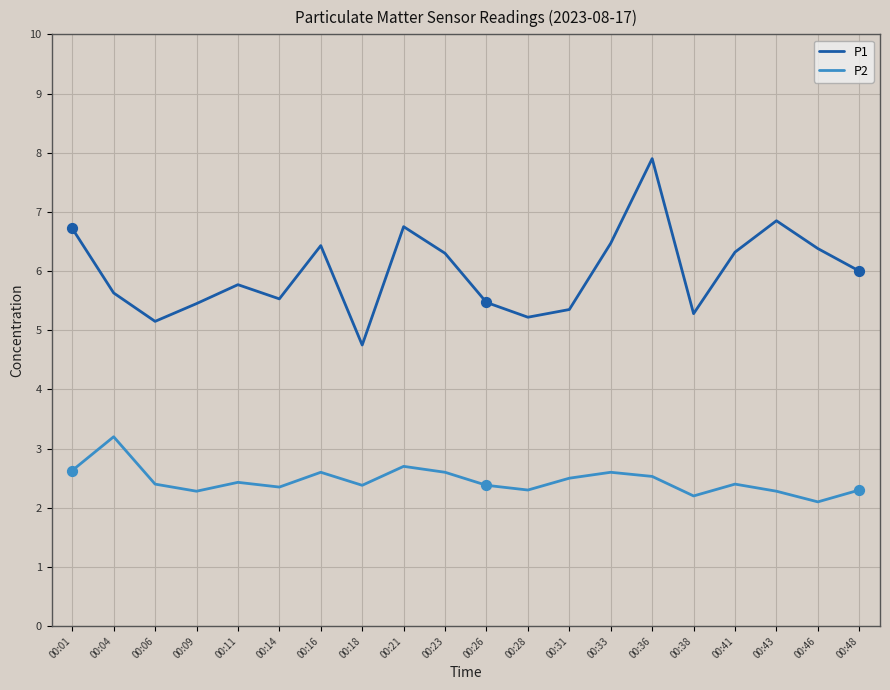

What is the difference between the highest and lowest values at 00:09?

3.2